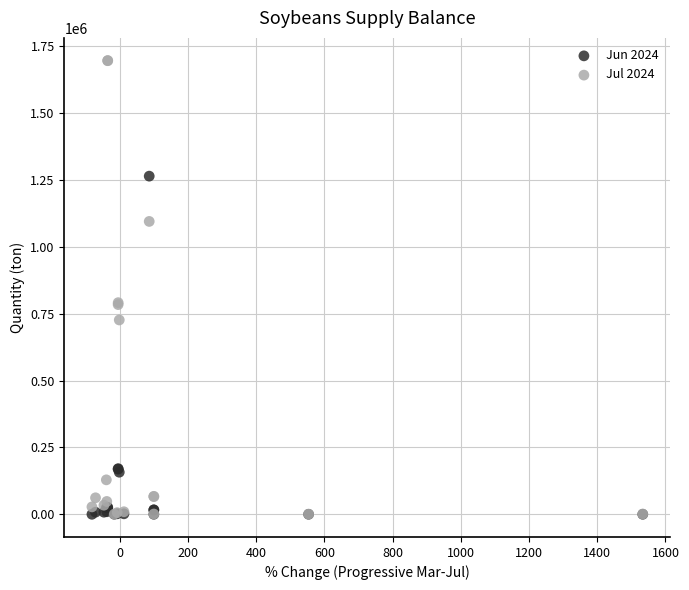

What are all the series names shown in the legend?

Jun 2024, Jul 2024